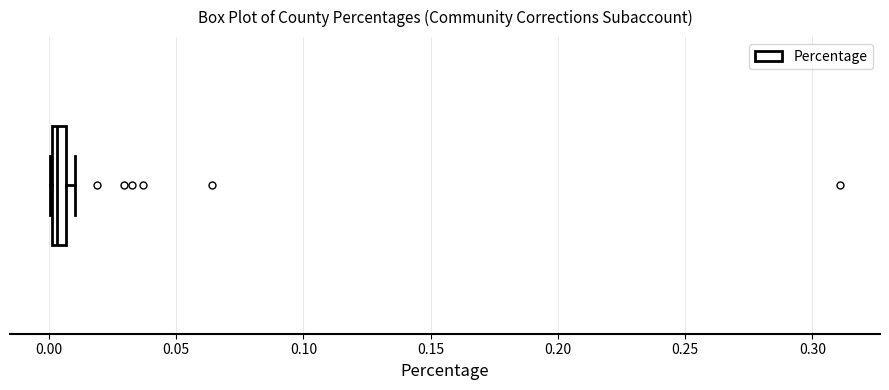

Where is the right edge of the box on the x-axis? The values are not printed on the chart, so give them approximately, as read against the axis.

0.005